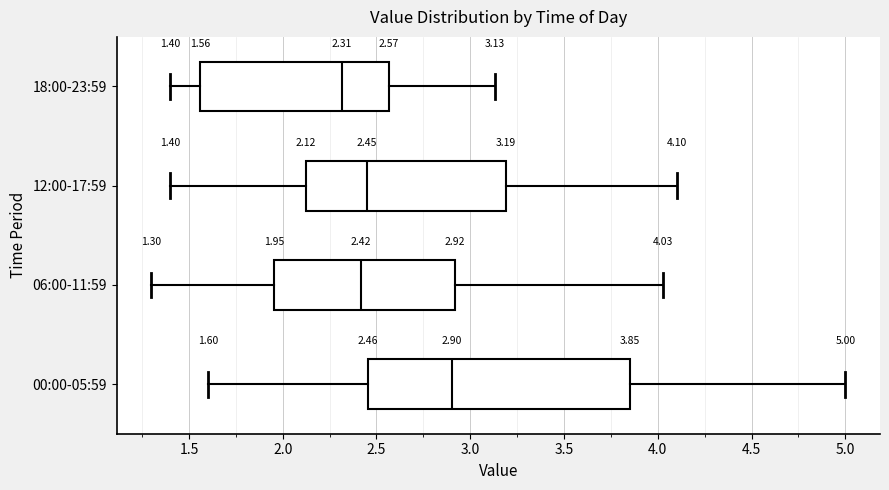

Which box has the furthest to the right median line?

00:00-05:59